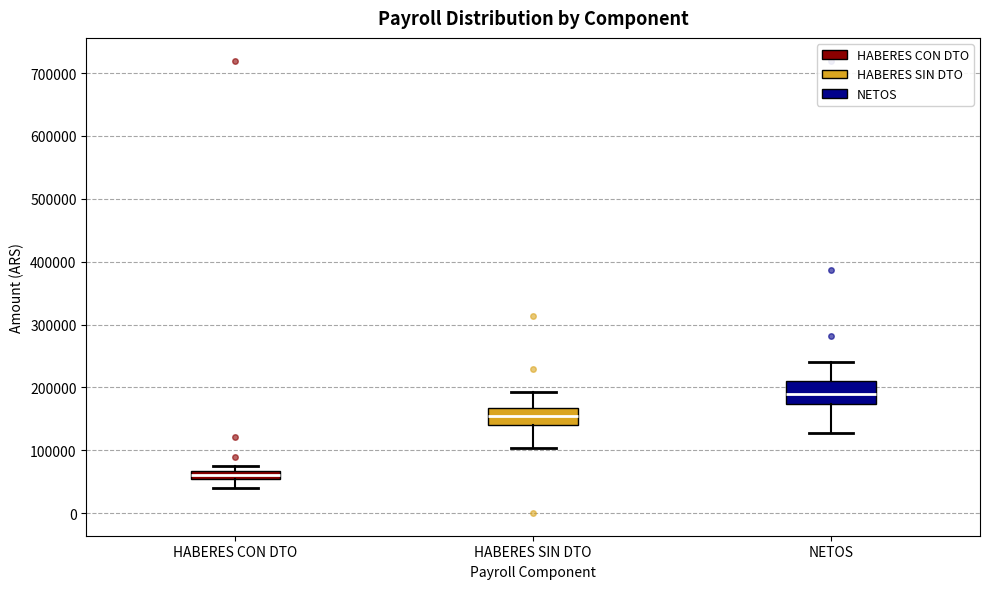

Which box's median line is the highest?

NETOS